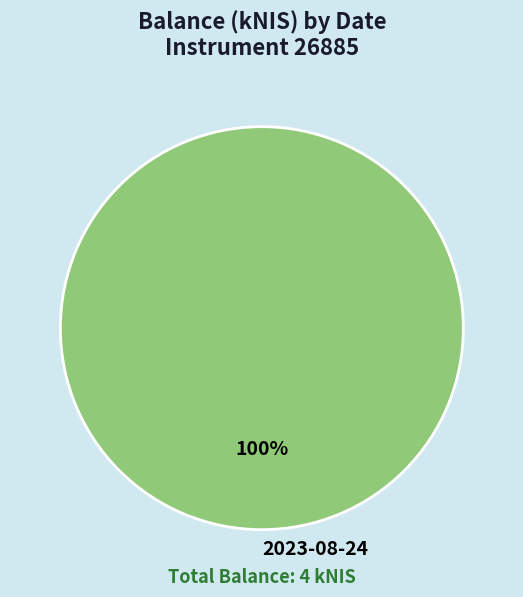

Is there a majority slice in this chart?

Yes